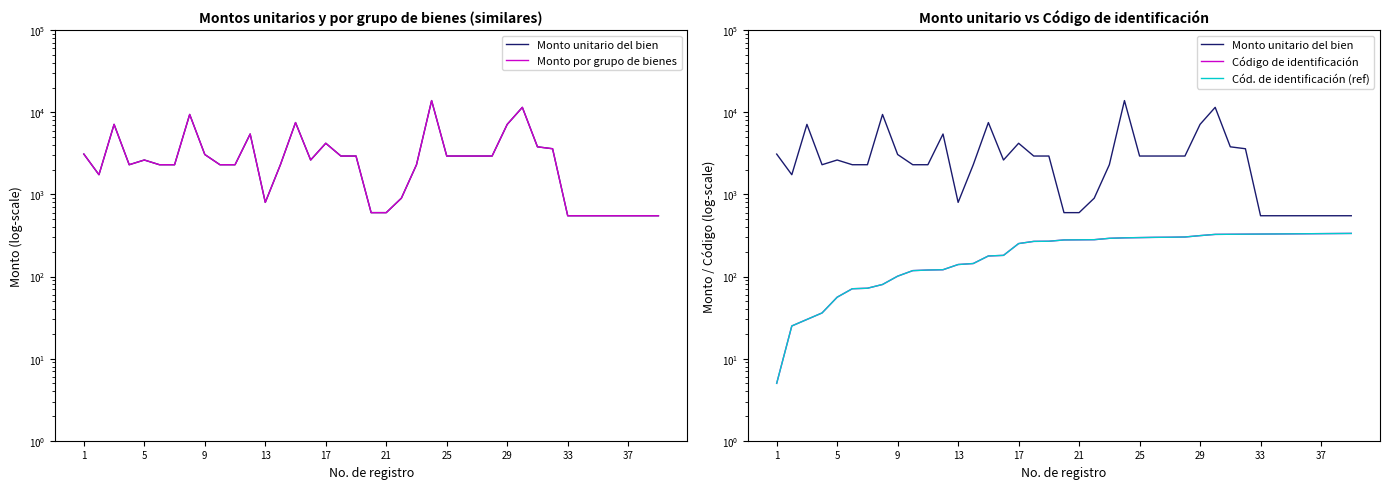

What is the maximum value shown in the chart?

13901.1